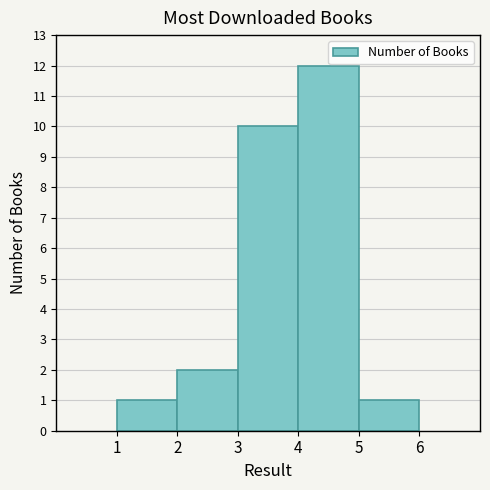

Reading left to right, transcribe this chart: for each bar, give the range it covers on the x-axis and its height. The values are not printed on the chart, so give them approximately, as read against the axis.

1 to 2: 1
2 to 3: 2
3 to 4: 10
4 to 5: 12
5 to 6: 1